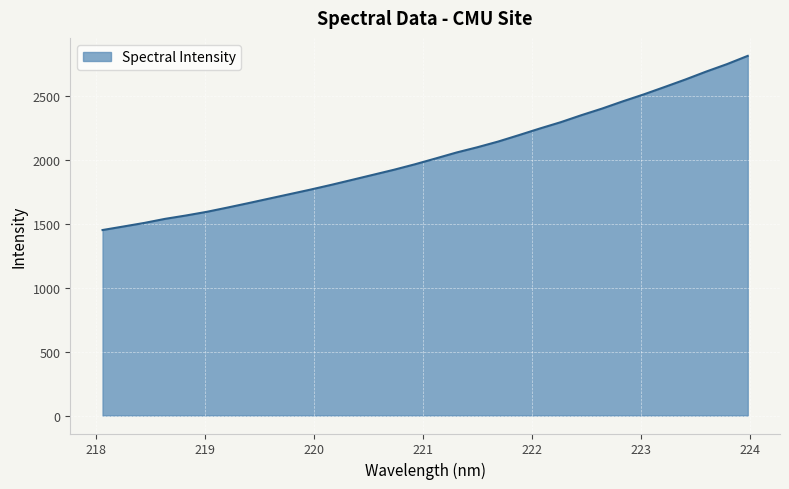

What is the greatest value displayed?

2811.6